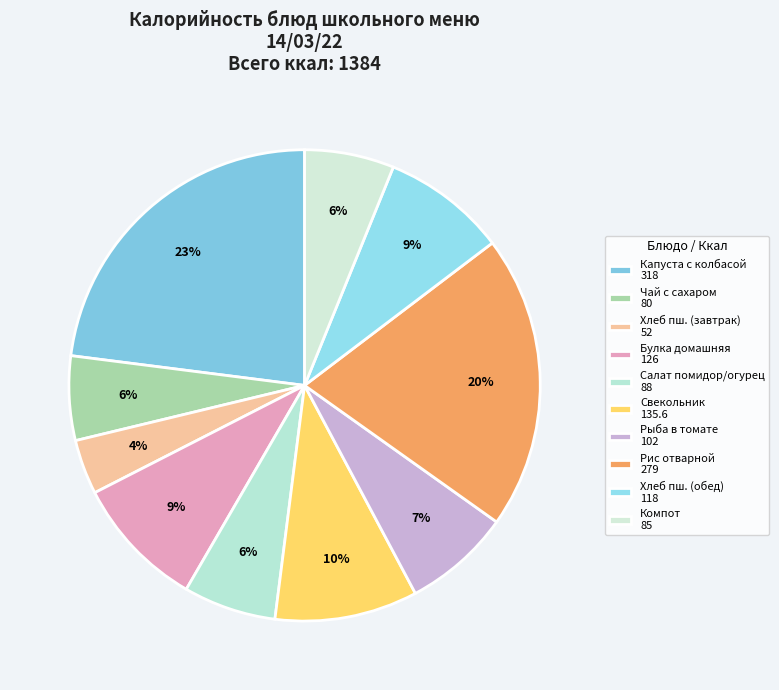

To the nearest percent, what is the average slice percentage?

10%